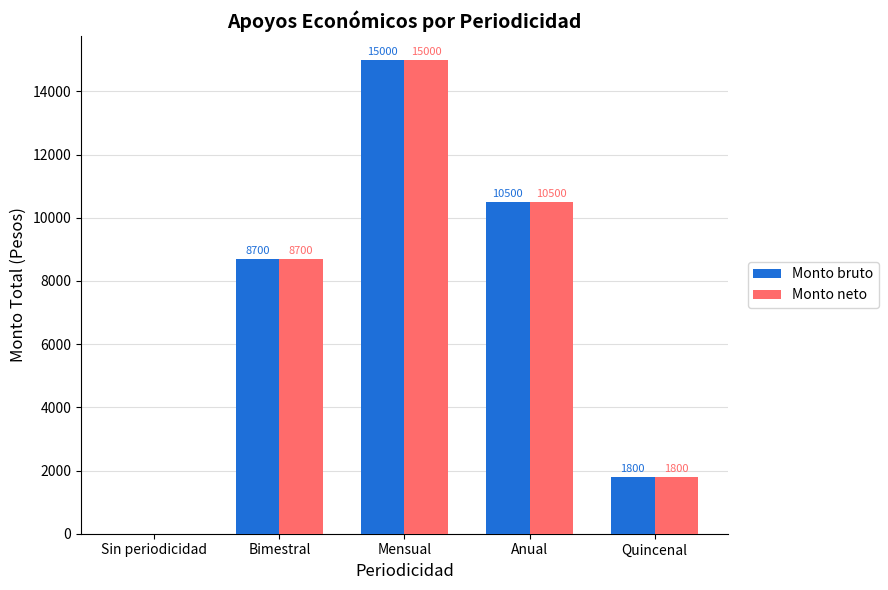

What is the approximate value of Monto bruto at Quincenal?

1800